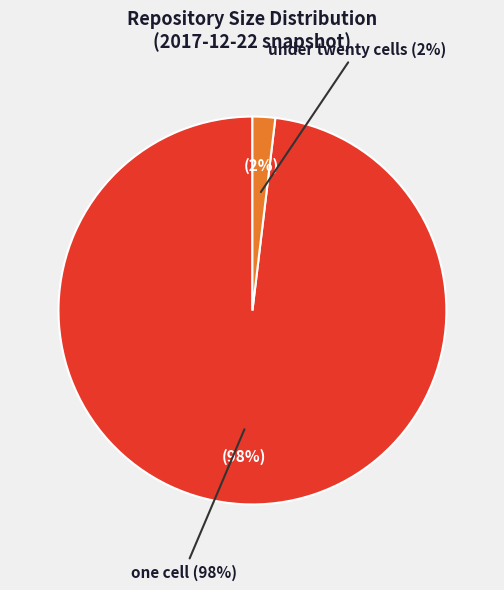

The under_hundred_cells slice represents 7% of the pie. True or false?

False